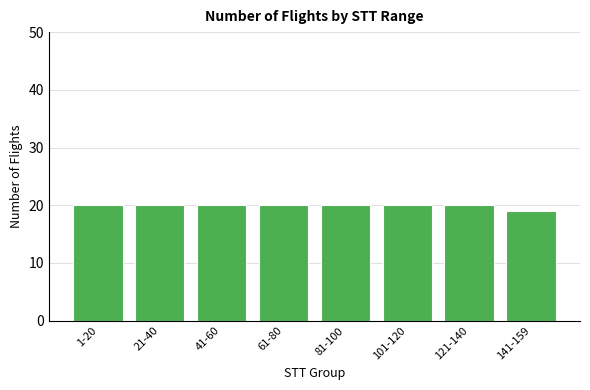

Reading right to left, what are all the values shown in this chart?

19	20	20	20	20	20	20	20